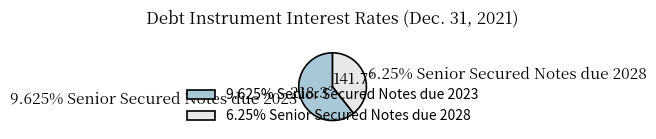

To the nearest percent, what percentage of the pie is 6.25% Senior Secured Notes due 2028?

39%